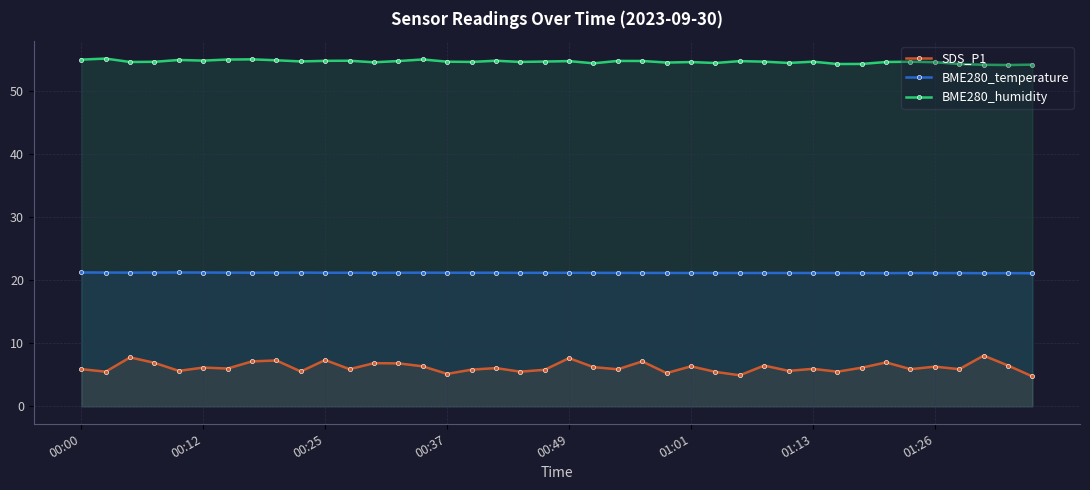

What is the average value of the BME280_temperature series?

21.2